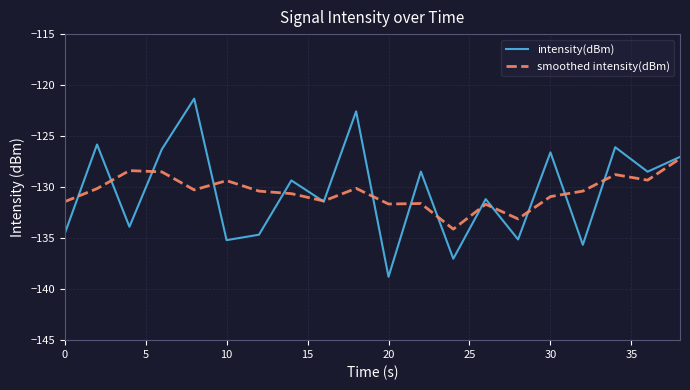

What is the sum of all smoothed intensity(dBm) values?

-2609.4